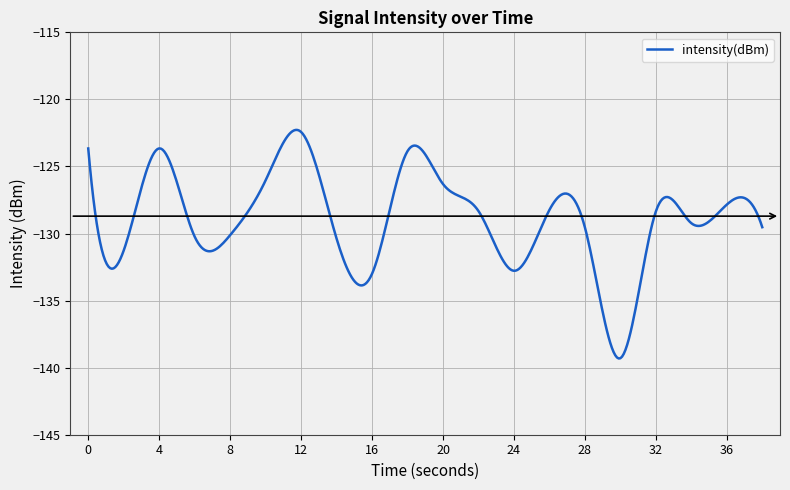

What is the difference between the maximum and minimum values?

17.0